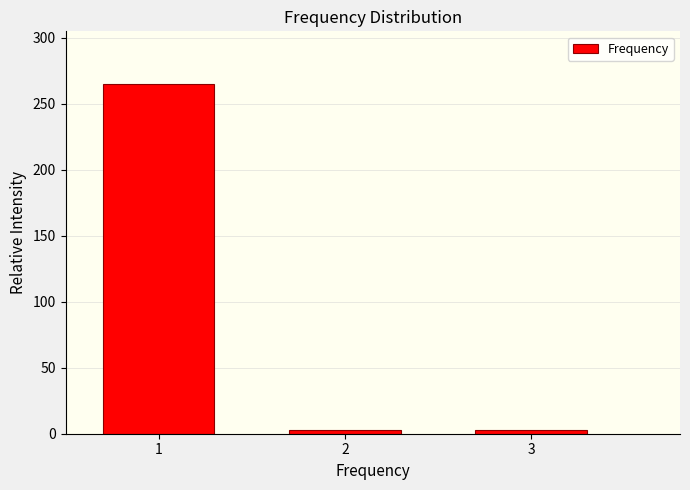

Reading right to left, what are all the values shown in this chart?

3	3	265